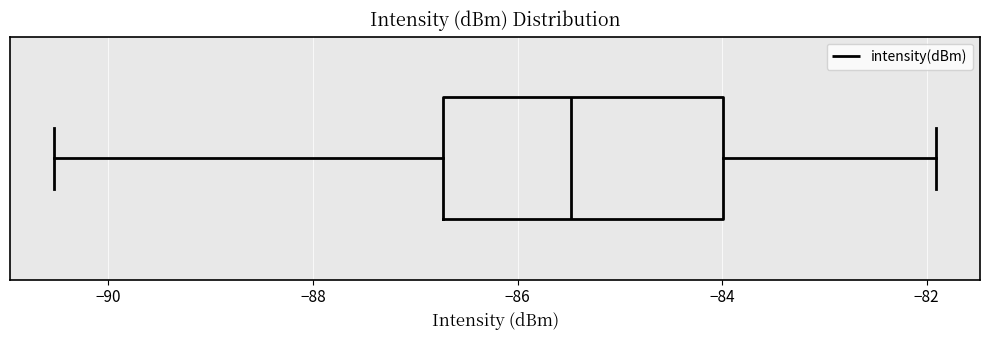

Where does the right whisker of the box end on the x-axis? The values are not printed on the chart, so give them approximately, as read against the axis.

-82.0